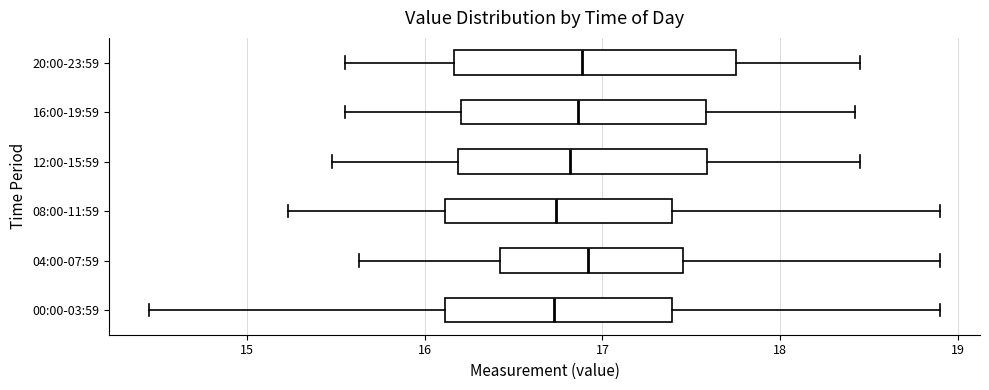

Comparing the boxes themselves (not the whiskers), which one is the widest?

20:00-23:59